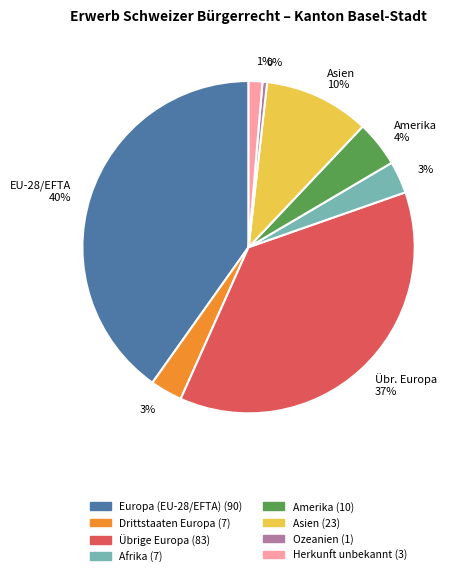

To the nearest percent, what is the average slice percentage?

12%